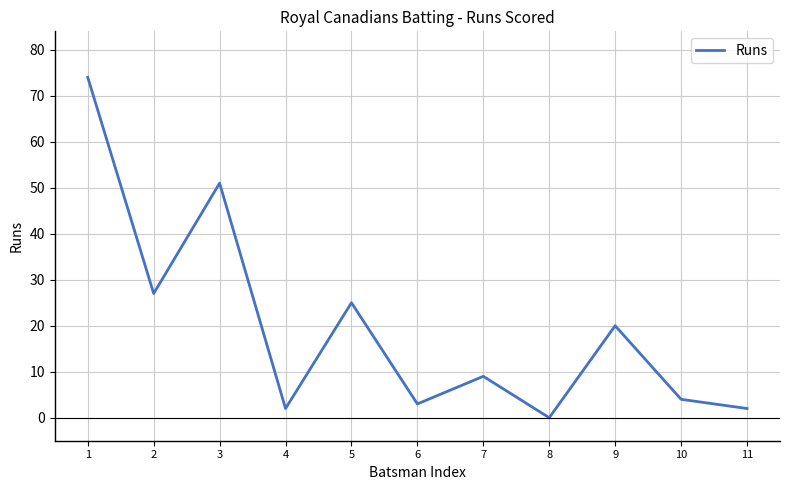

How many interior local peaks (higher than both neighbors) does the data have?

4